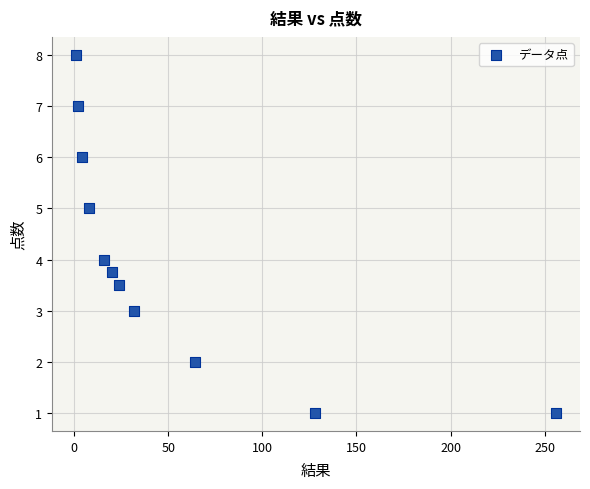

What is the average Y value?

4.0